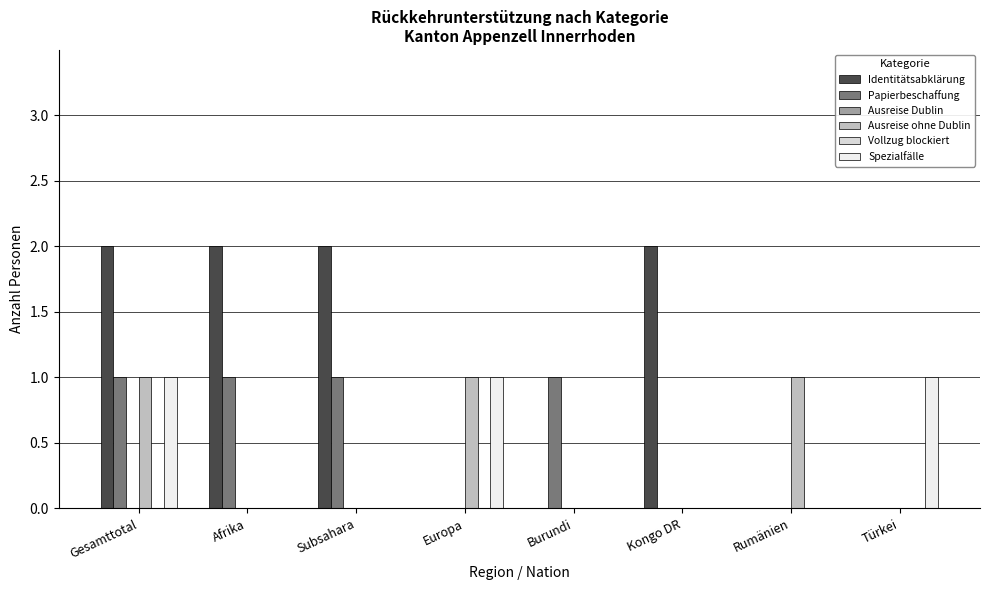

List the labels in order of Vollzug blockiert value, smallest first.

Gesamttotal, Afrika, Subsahara, Europa, Burundi, Kongo DR, Rumänien, Türkei